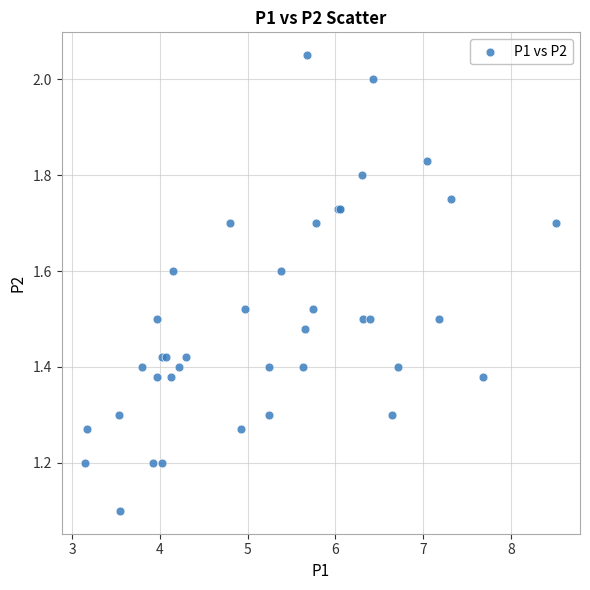

What Y value in the scatter plot is closest to 1?

1.1